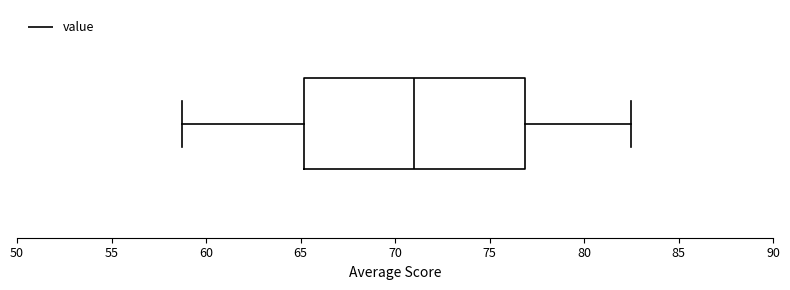

Read this box plot against the x-axis: the position of the median line, the range covered by the box, and the ends of both whiskers. The values are not printed on the chart, so give them approximately, as read against the axis.

median 71.0, box 65.0 to 77.0, whiskers 58.5 to 82.5